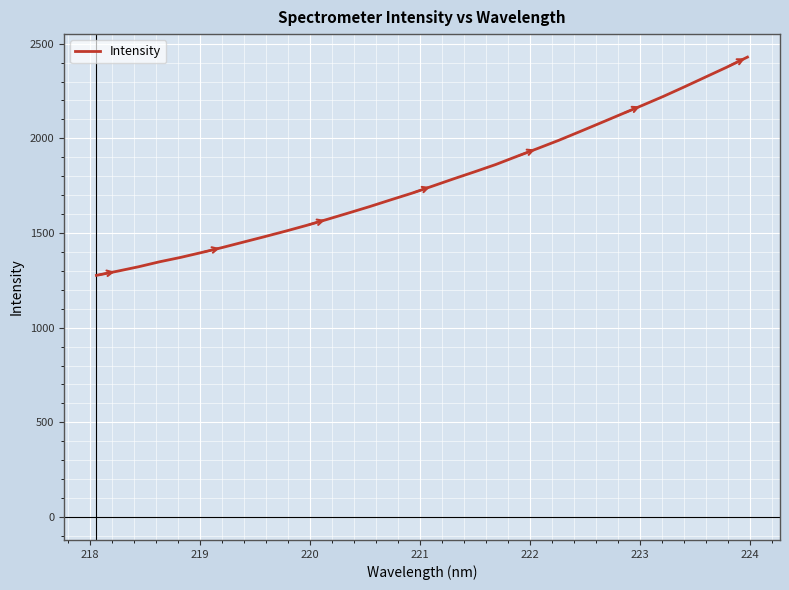

How many lines are shown in the chart?

1